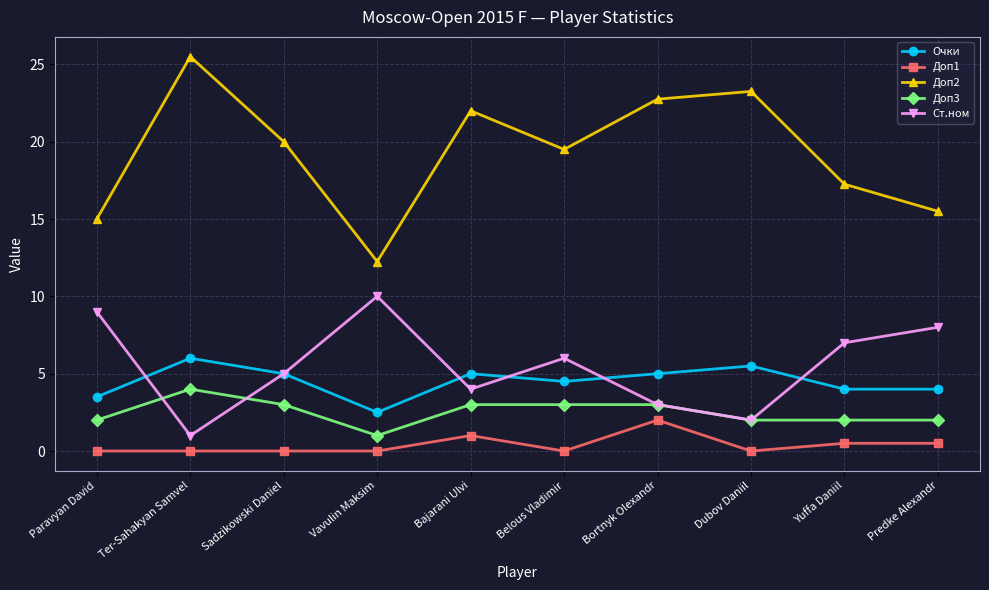

What is the greatest value displayed?

25.5